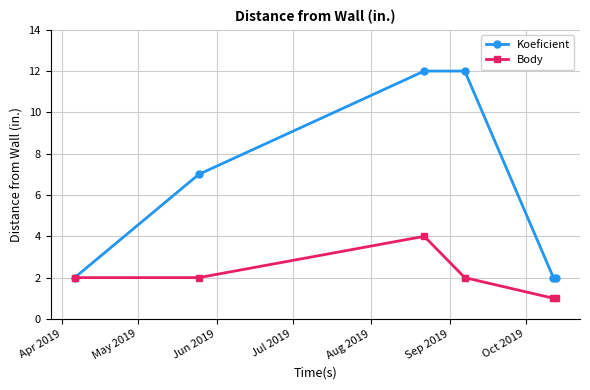

Rank the series by their maximum value, from lowest to highest.

Body, Koeficient